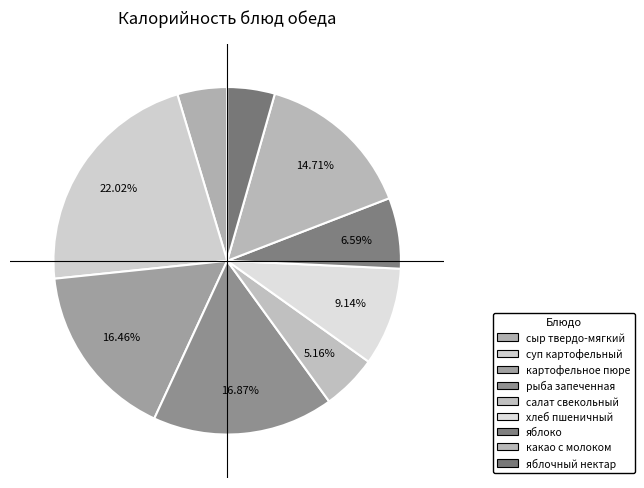

True or false: яблочный нектар accounts for 4% of the total.

True